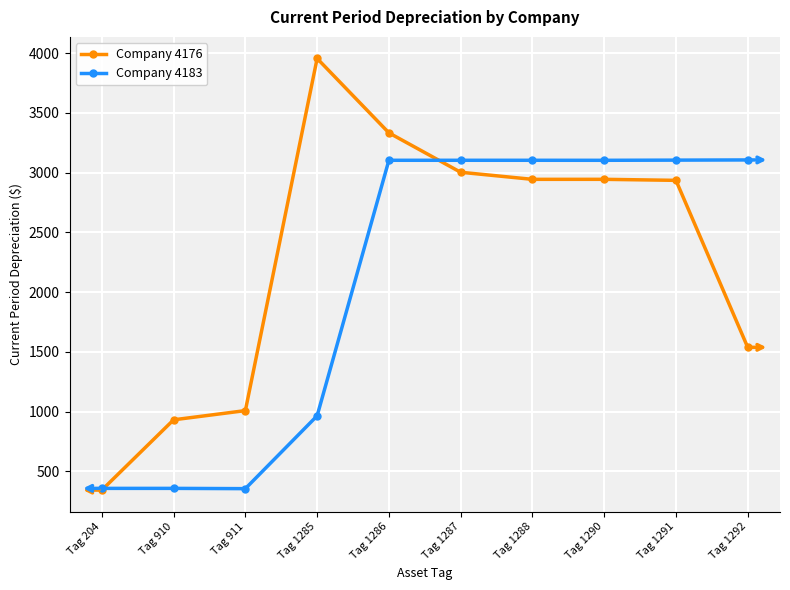

What is the difference between the maximum and second lowest values in the Company 4183 series?

2747.4